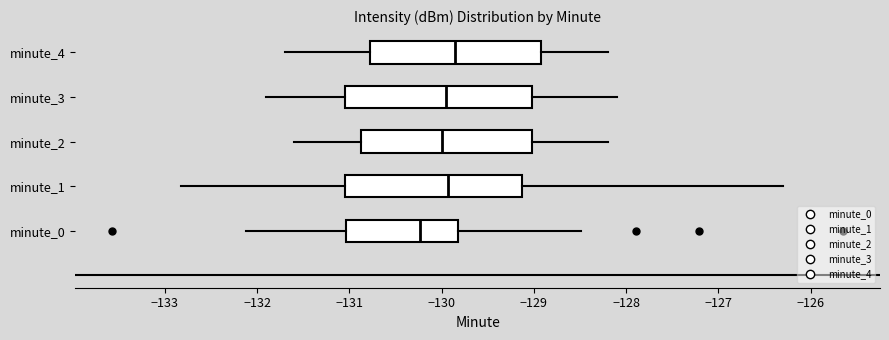

Reading bottom to top, transcribe this box plot: for each box, give where its median line is, the range the box spans, and where its two whiskers end, as read against the x-axis. The values are not printed on the chart, so give them approximately, as read against the axis.

minute_0: median -130.2, box -131.0 to -129.8, whiskers -132.1 to -128.5
minute_1: median -129.9, box -131.1 to -129.1, whiskers -132.8 to -126.3
minute_2: median -130.0, box -130.9 to -129.0, whiskers -131.6 to -128.2
minute_3: median -129.9, box -131.0 to -129.0, whiskers -131.9 to -128.1
minute_4: median -129.8, box -130.8 to -128.9, whiskers -131.7 to -128.2